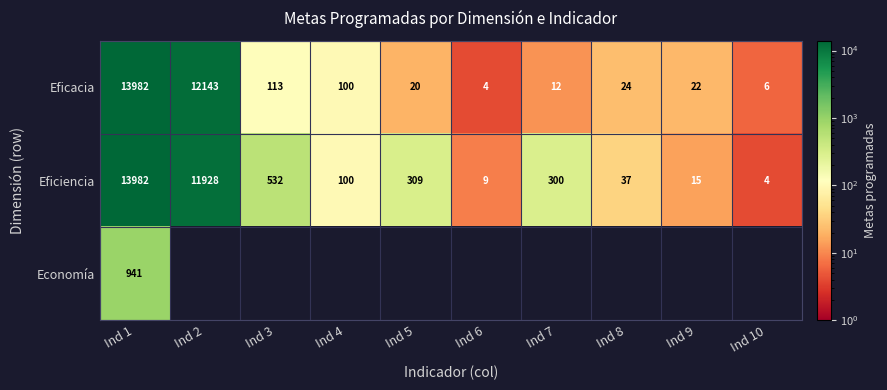

Read the Eficacia value at Ind 8, to the nearest 10.

20